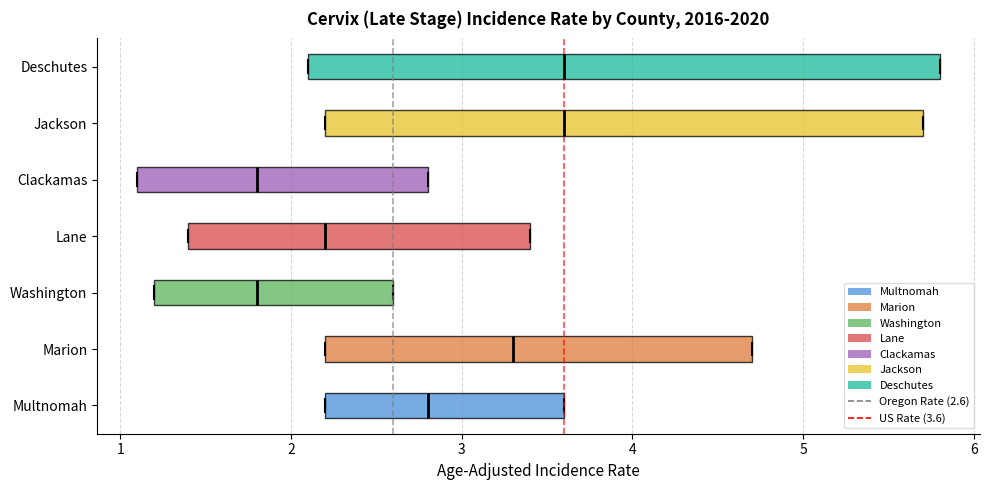

Where is the left edge of the box for Lane on the x-axis? The values are not printed on the chart, so give them approximately, as read against the axis.

1.4